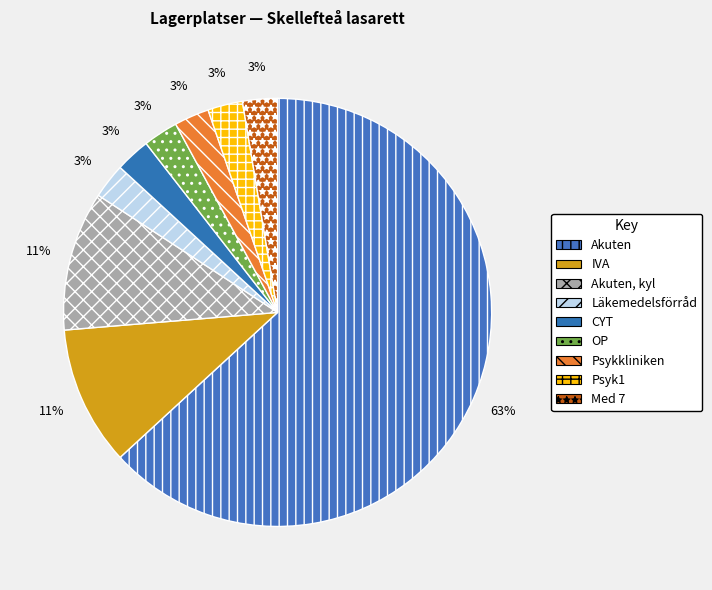

How many segments does this pie chart have?

9